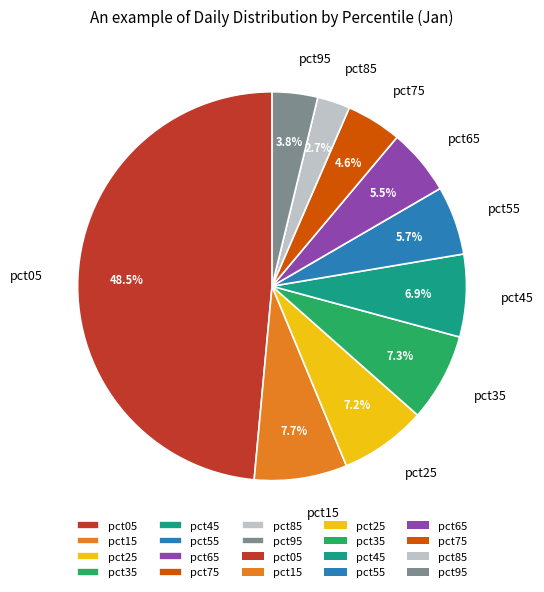

How many slices are in this pie chart?

10